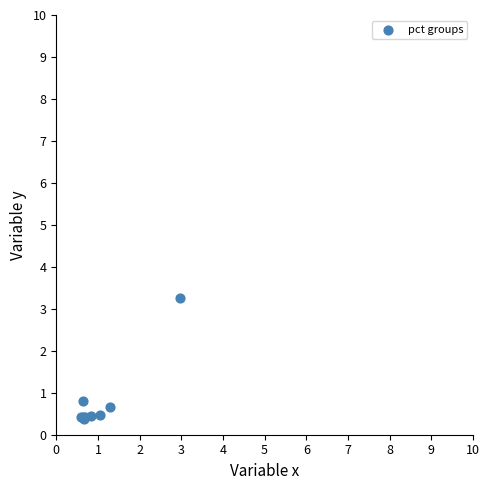

What Y value in the scatter plot is closest to 1?

0.8